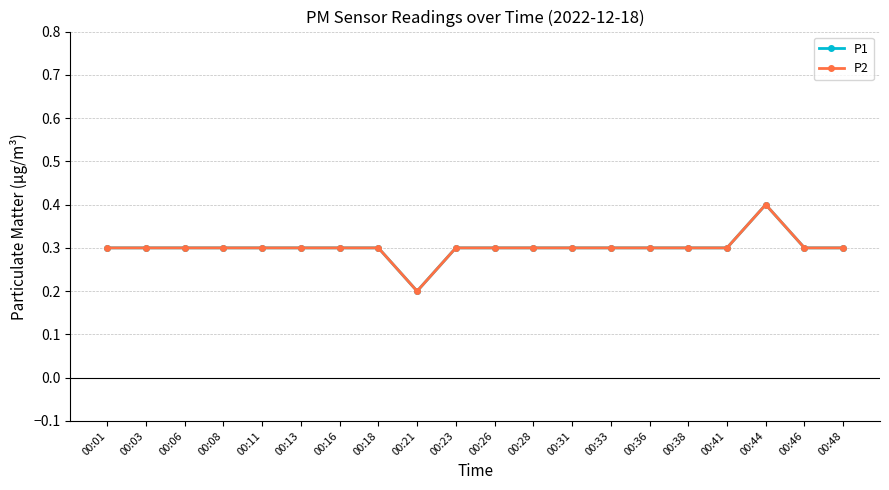

Is the value of P1 at 00:03 greater than the value of P2 at 00:48?

No